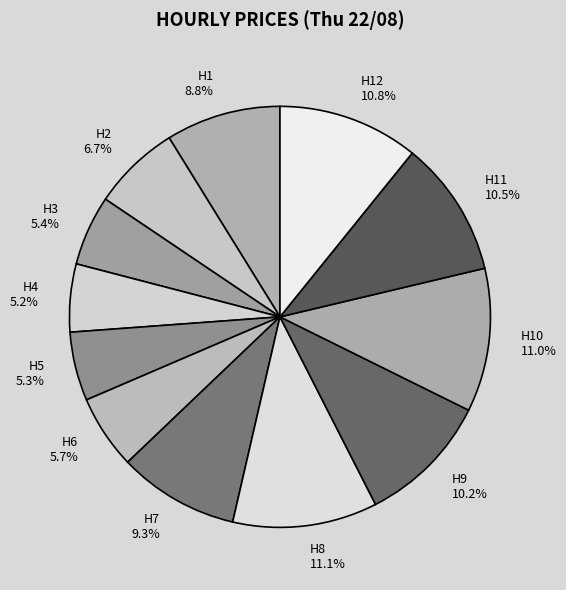

Count the number of slices in the pie.

12